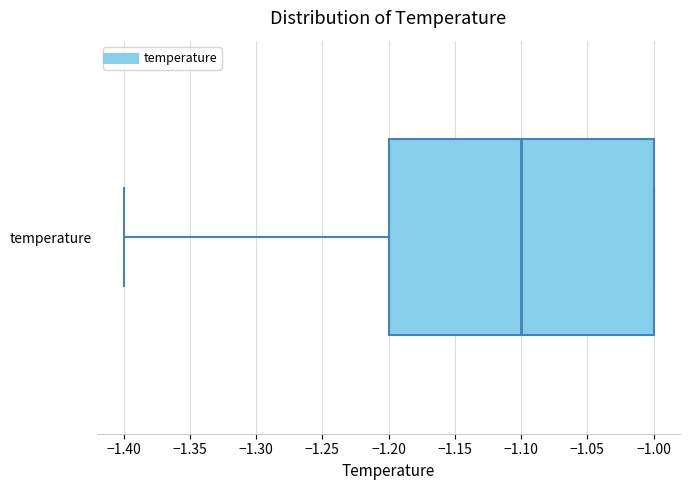

Transcribe this box plot: give where the median line is, the range the box spans, and where the two whiskers end, as read against the x-axis. The values are not printed on the chart, so give them approximately, as read against the axis.

median -1.1, box -1.2 to -1.0, whiskers -1.4 to -1.0